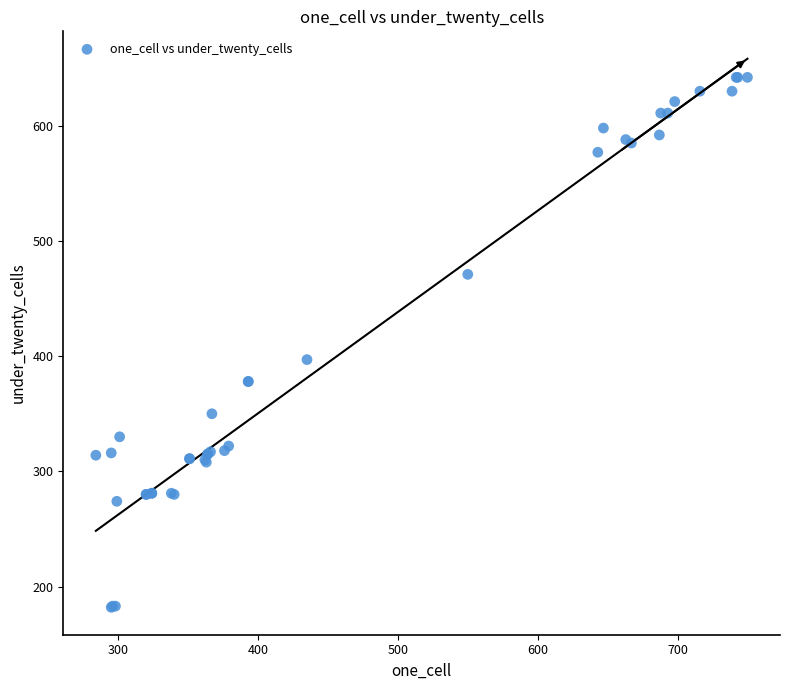

What Y value in the scatter plot is closest to 412?

397